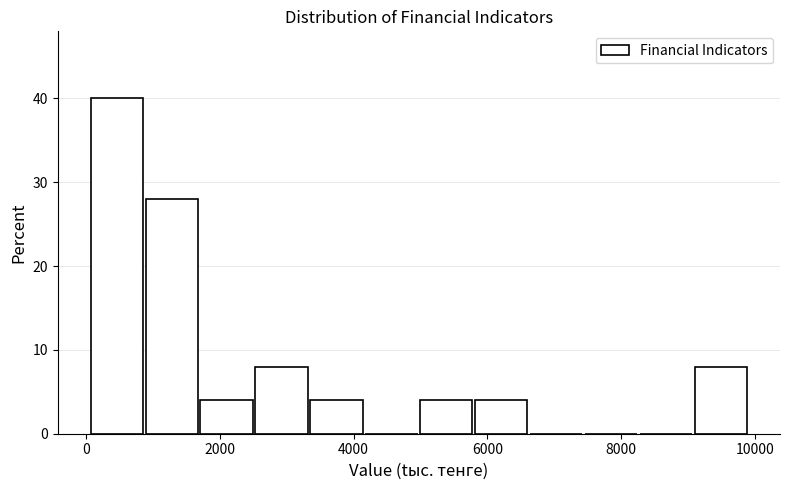

Over which range of the x-axis is the bar tallest?

0 to 800